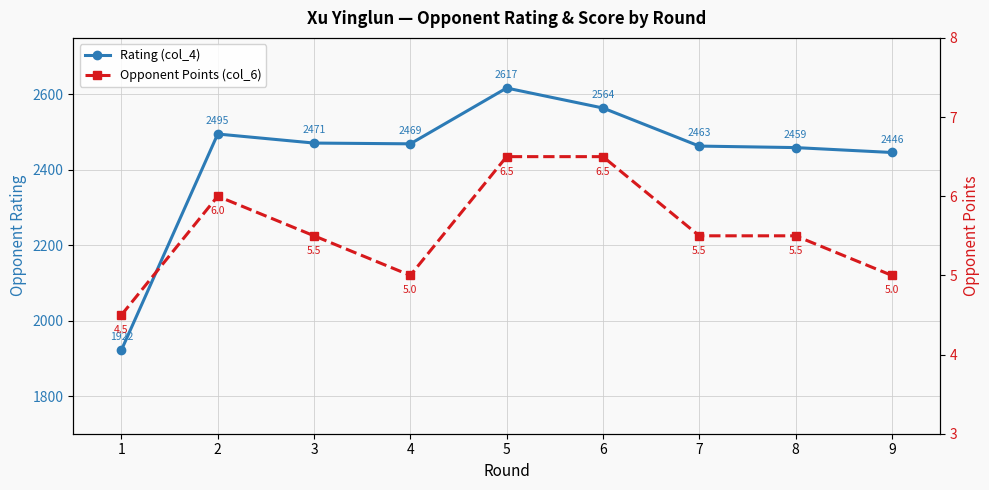

Which series has the largest range (max minus min)?

Rating (col_4)